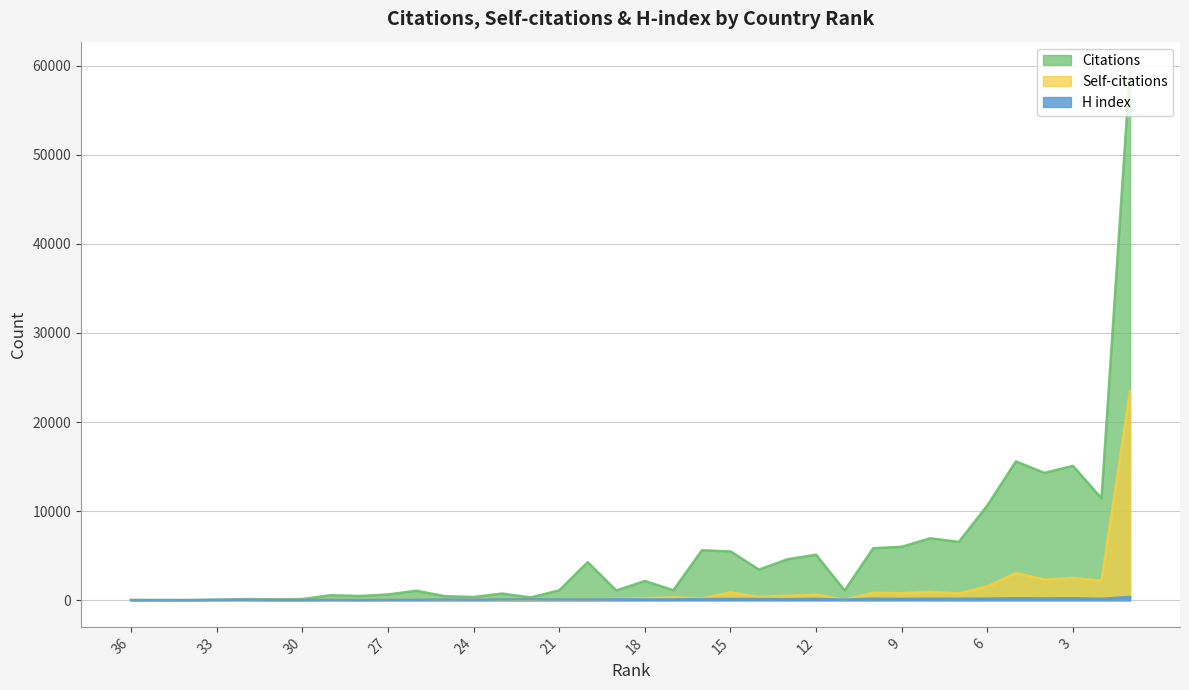

What is the approximate value of Self-citations at 9?

792